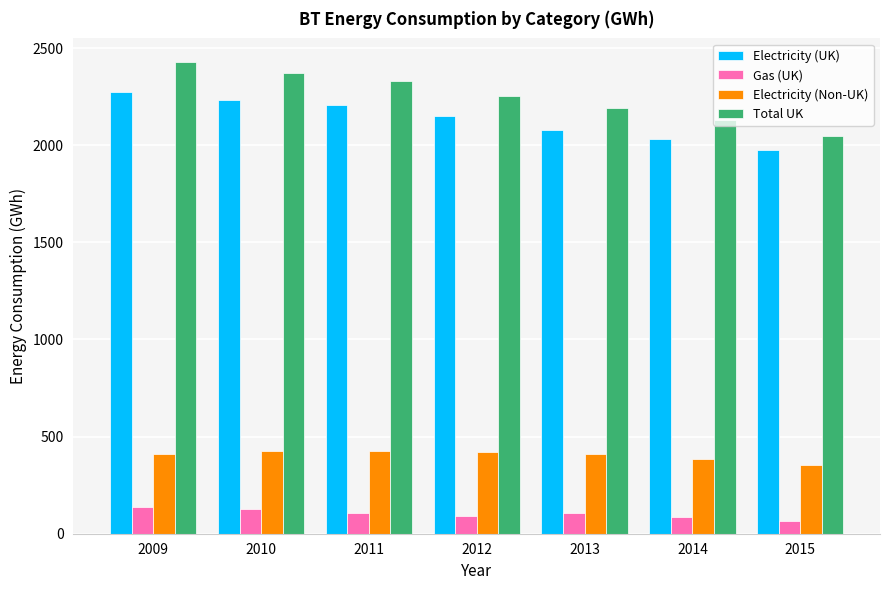

At 2012, list the series in order from largest to smallest.

Total UK, Electricity (UK), Electricity (Non-UK), Gas (UK)